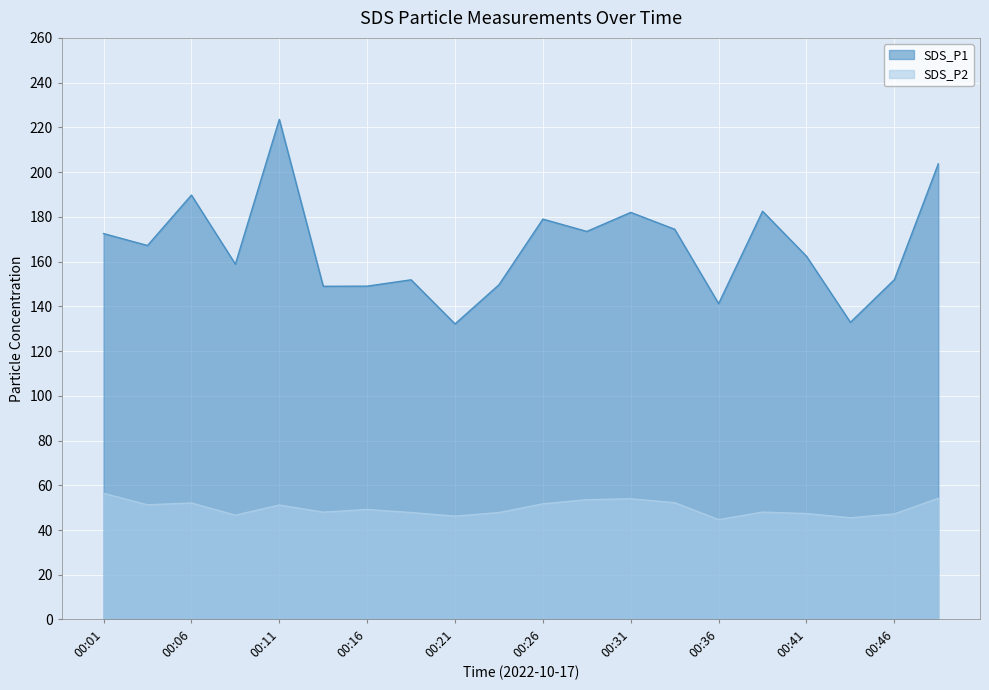

What is the difference between the maximum and minimum values in the SDS_P1 series?

91.4